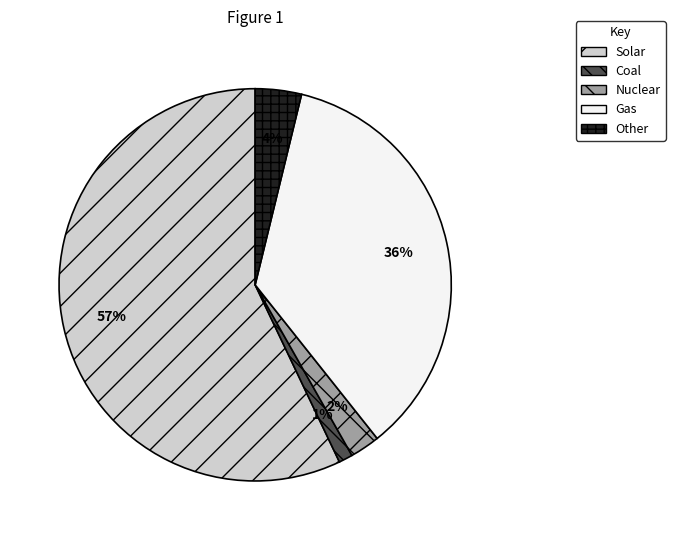

How many segments does this pie chart have?

5